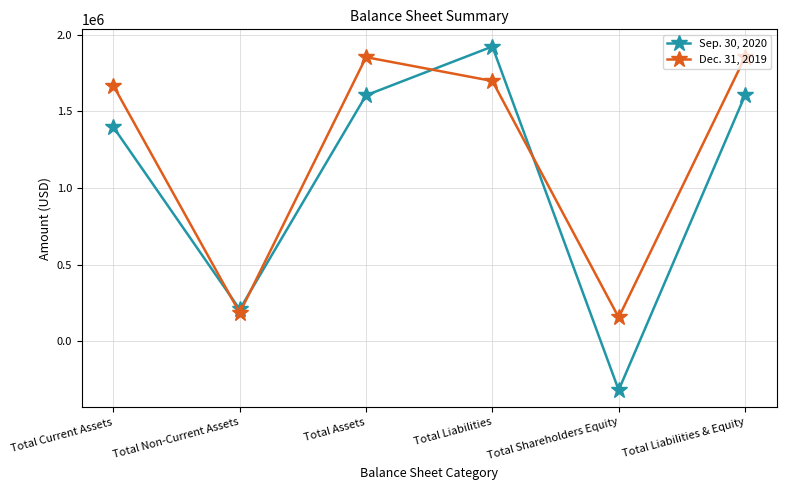

How many positive values does the Sep. 30, 2020 series have?

5